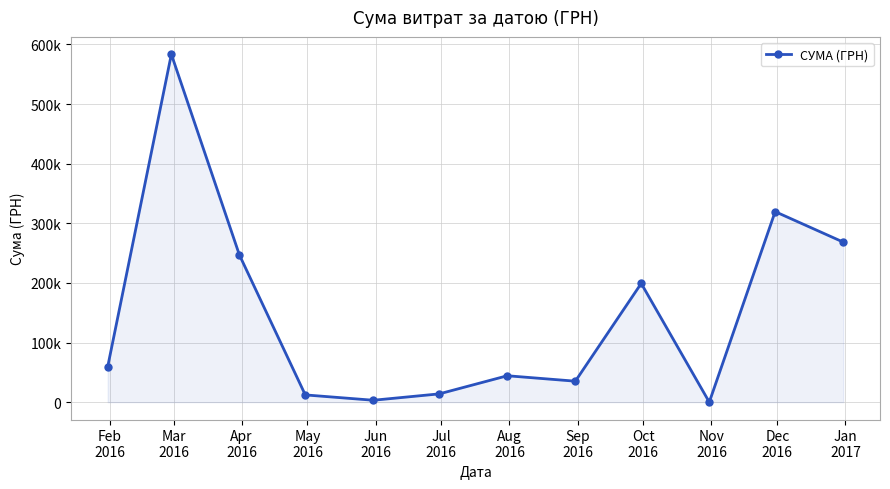

What is the greatest value displayed?

583556.1